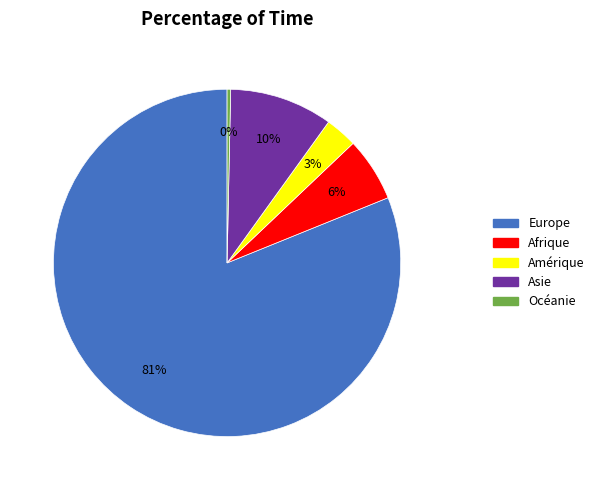

How many slices are in this pie chart?

5